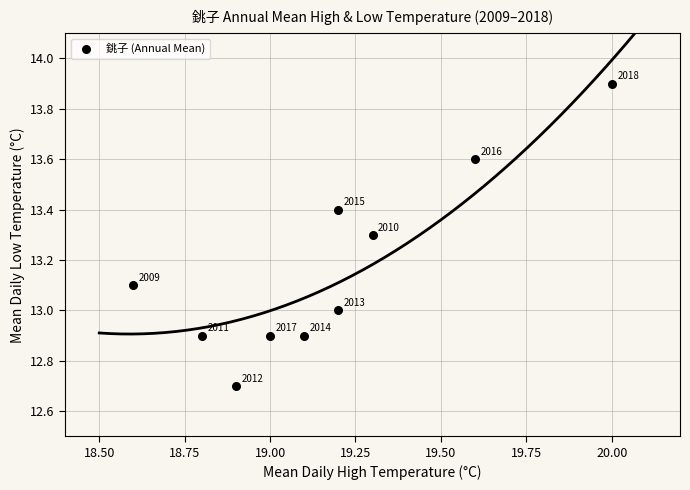

What is the average X value?

19.2